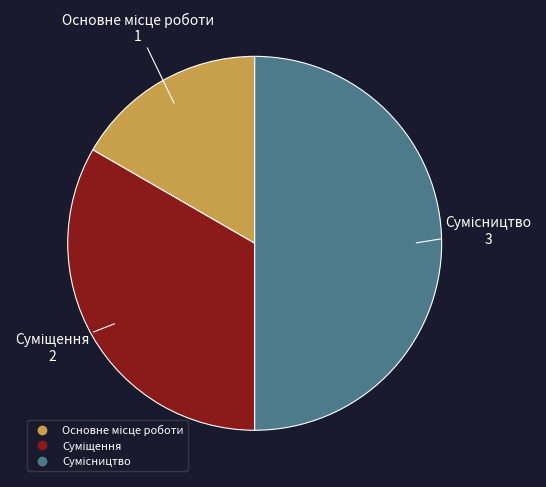

To the nearest percent, what is the combined percentage of Сумісництво and Основне місце роботи?

67%